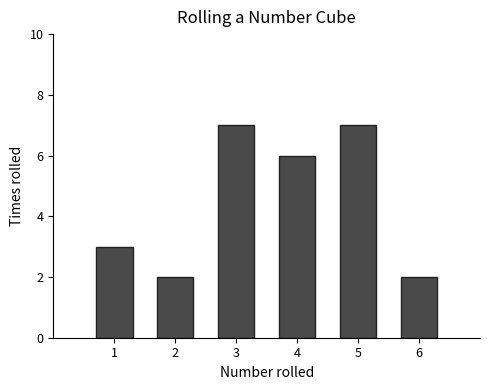

Reading left to right, list all the values displayed in this chart.

1=3	2=2	3=7	4=6	5=7	6=2